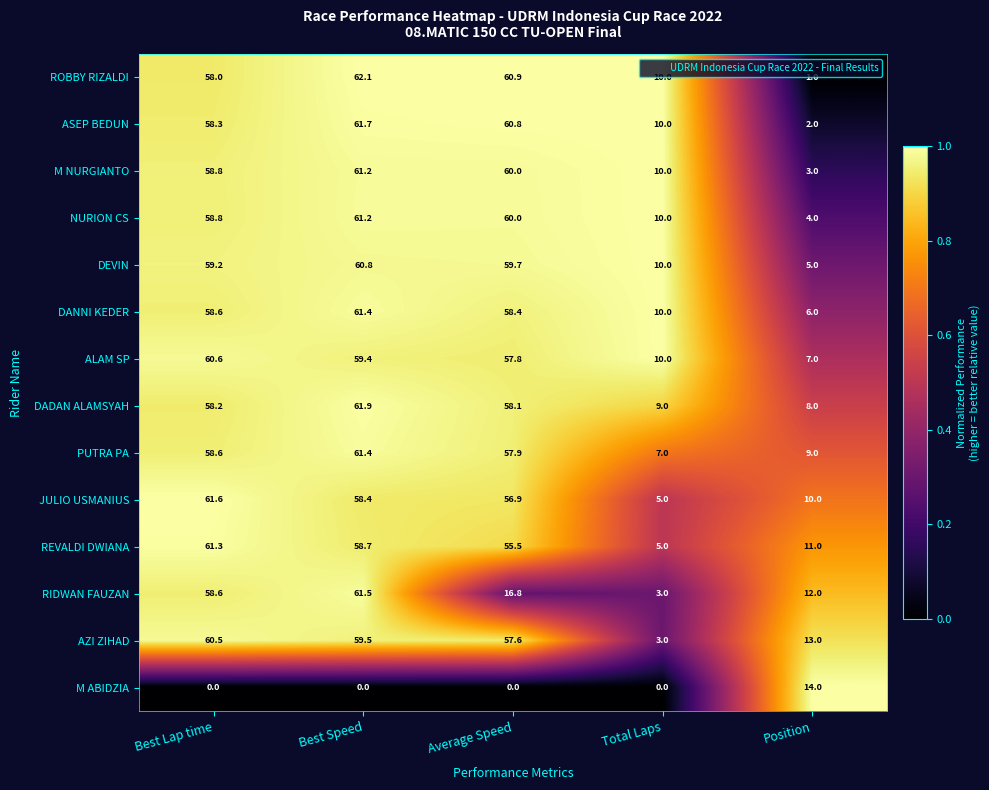

What is the greatest value displayed?

62.1